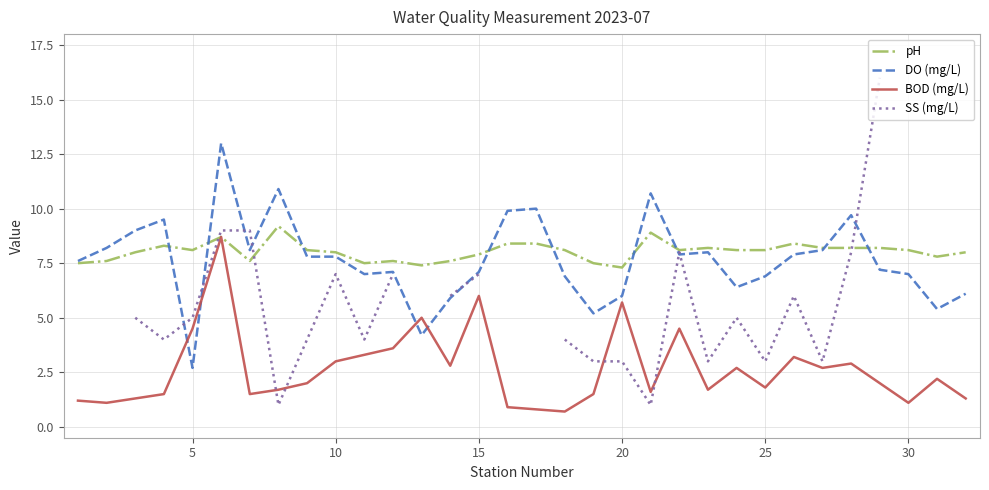

Where does the BOD (mg/L) series first go above 2?

5